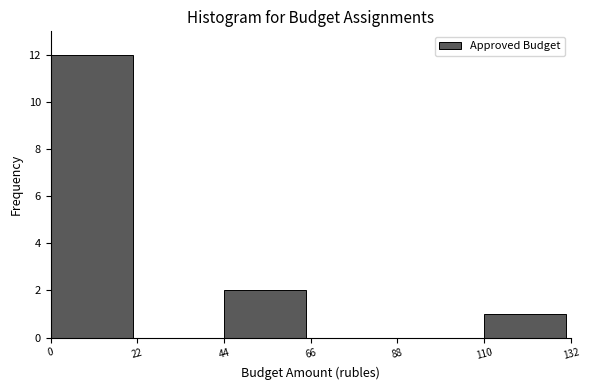

How tall is the bar that spans 44 to 66 on the x-axis? The values are not printed on the chart, so give them approximately, as read against the axis.

2